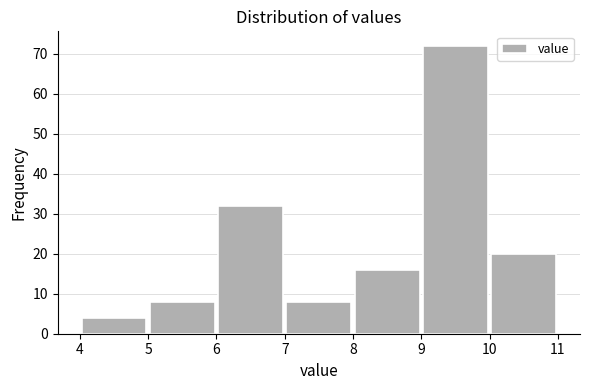

What is the height of the bar covering 5 to 6 on the x-axis? The values are not printed on the chart, so give them approximately, as read against the axis.

8